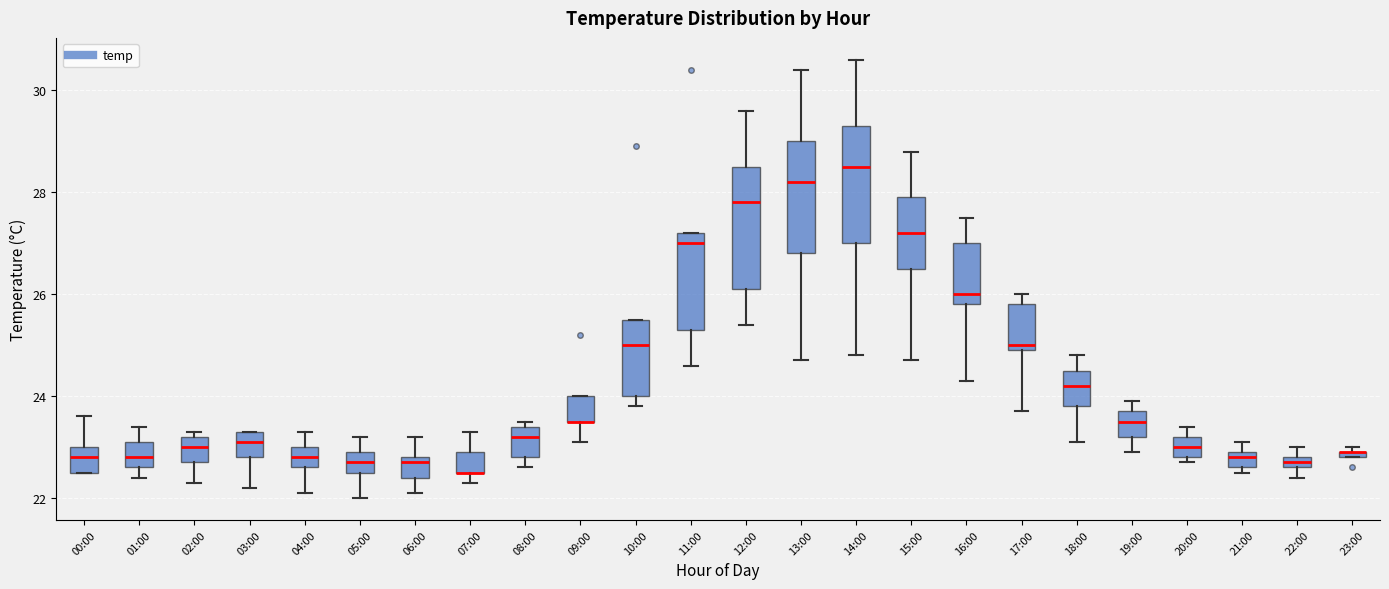

Where is the lower edge of the box for 03:00 on the y-axis? The values are not printed on the chart, so give them approximately, as read against the axis.

22.8